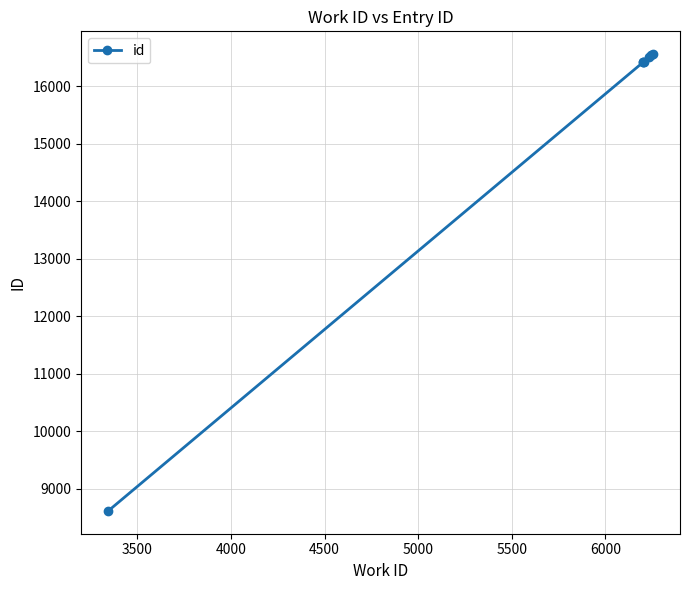

Reading left to right, list all the values displayed in this chart.

8617	16420	16427	16428	16515	16541	16556